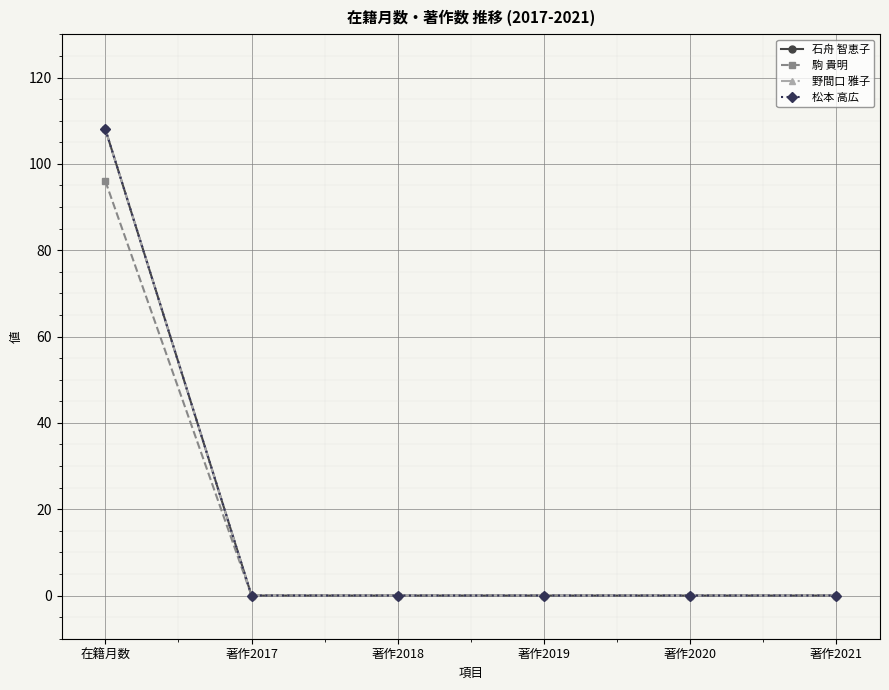

Does the chart have visible grid lines?

Yes